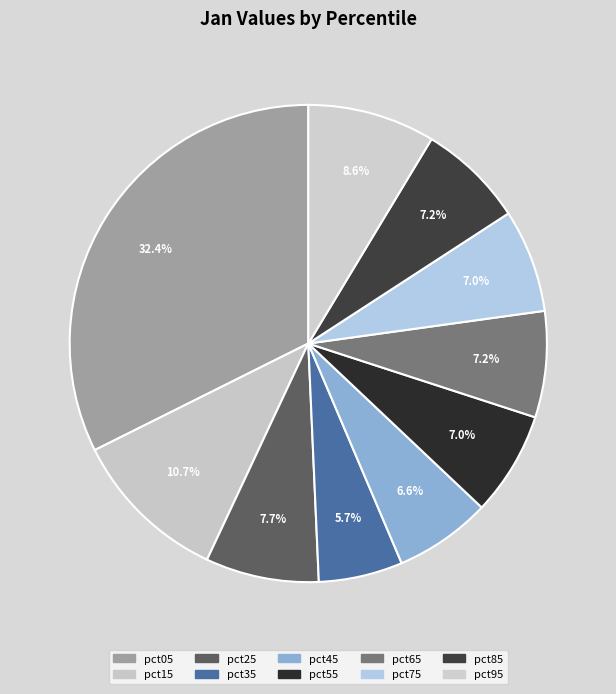

Which slice is the smallest?

pct35